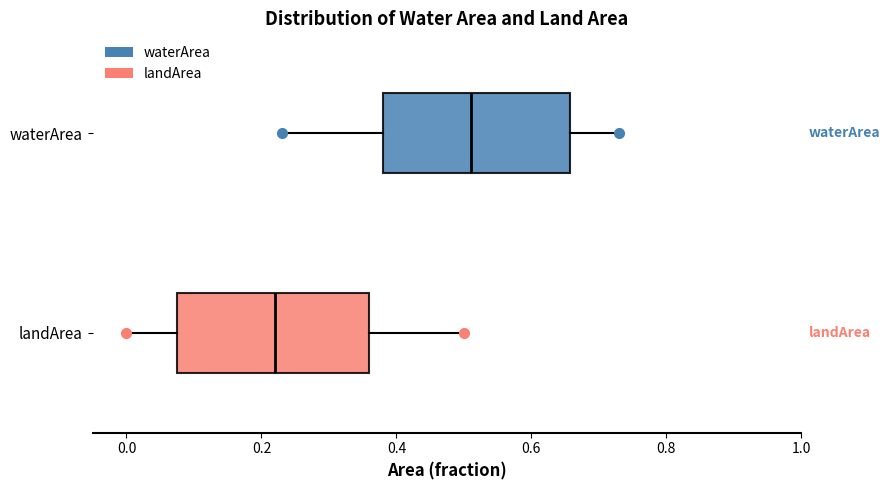

Which box's median line is the furthest to the right?

waterArea